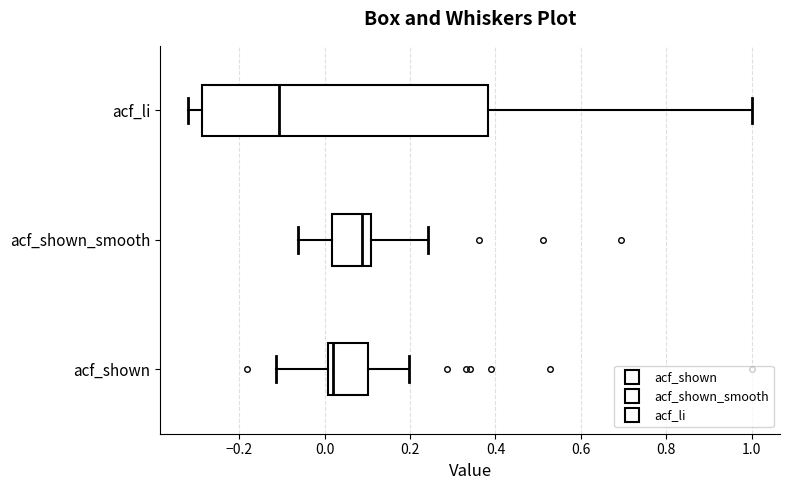

Which box's median line is the furthest to the left?

acf_li